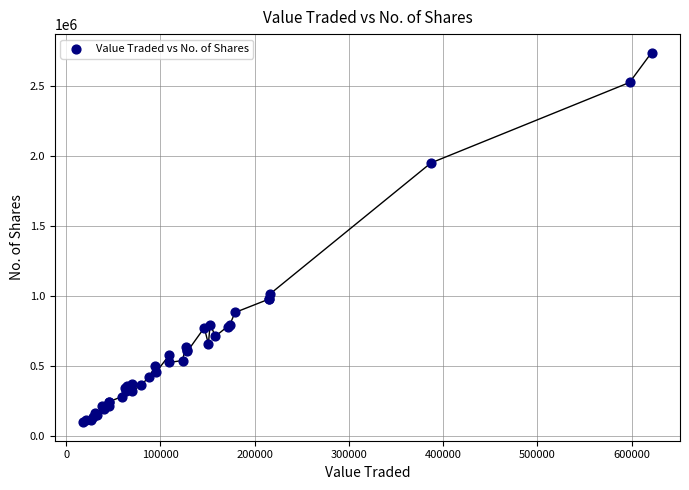

What Y value in the scatter plot is closest to 1417570?

1015780